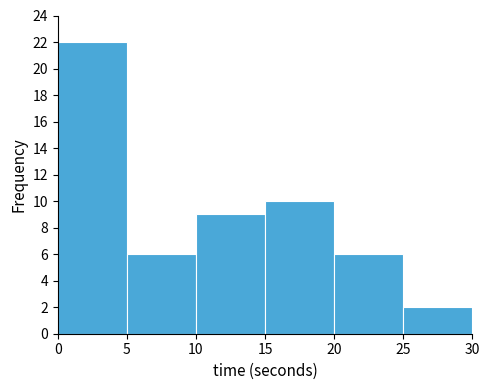

Reading left to right, list every bar in this chart as the range it spans on the x-axis followed by its height. The values are not printed on the chart, so give them approximately, as read against the axis.

0 to 5: 22
5 to 10: 6
10 to 15: 9
15 to 20: 10
20 to 25: 6
25 to 30: 2